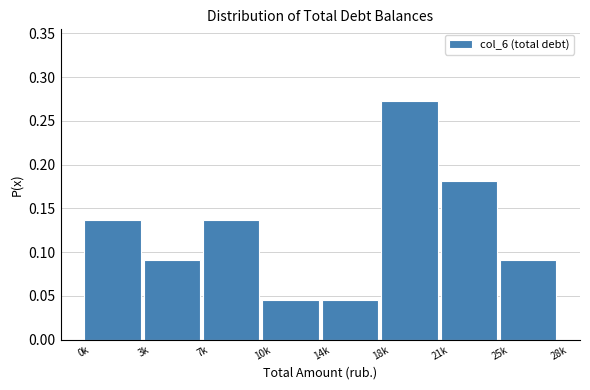

Which label corresponds to the largest value in the chart?

18k